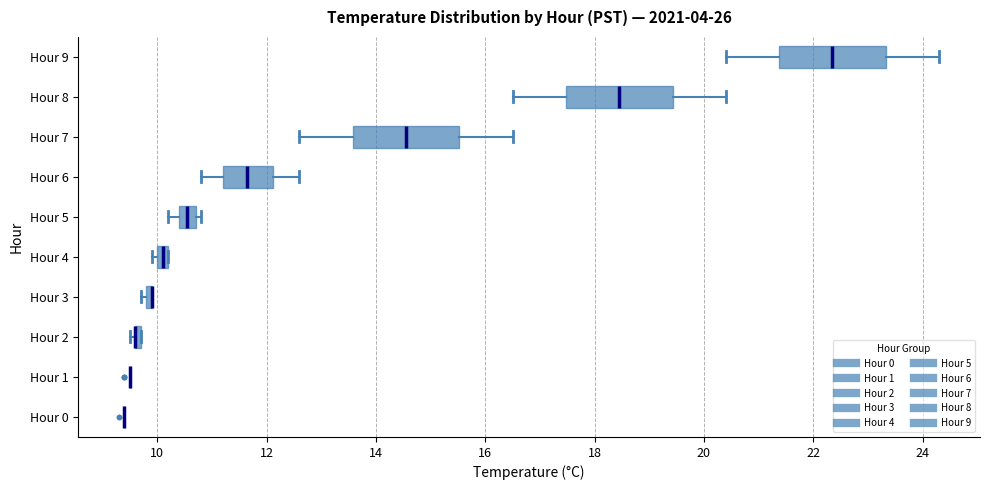

Where is the left edge of the box for Hour 9 on the x-axis? The values are not printed on the chart, so give them approximately, as read against the axis.

21.4